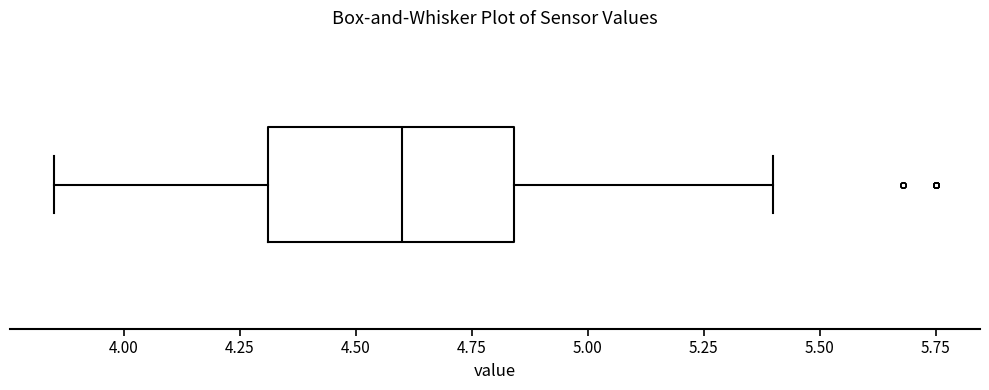

Transcribe this box plot: give where the median line is, the range the box spans, and where the two whiskers end, as read against the x-axis. The values are not printed on the chart, so give them approximately, as read against the axis.

median 4.60, box 4.30 to 4.85, whiskers 3.85 to 5.40